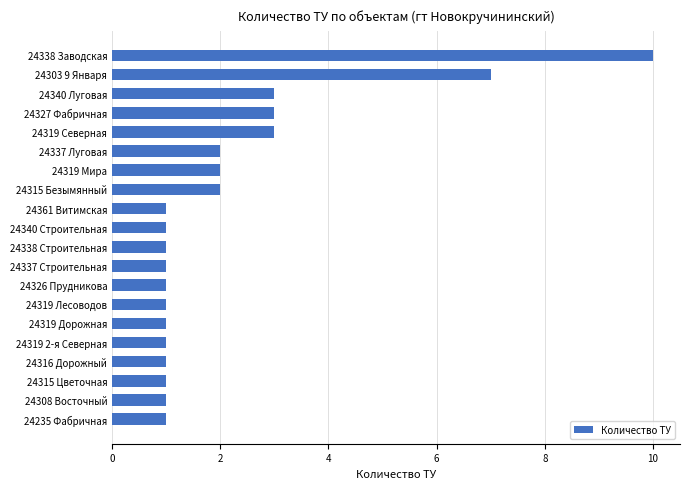

Reading top to bottom, list all the values displayed in this chart.

24338 Заводская=10	24303 9 Января=7	24340 Луговая=3	24327 Фабричная=3	24319 Северная=3	24337 Луговая=2	24319 Мира=2	24315 Безымянный=2	24361 Витимская=1	24340 Строительная=1	24338 Строительная=1	24337 Строительная=1	24326 Прудникова=1	24319 Лесоводов=1	24319 Дорожная=1	24319 2-я Северная=1	24316 Дорожный=1	24315 Цветочная=1	24308 Восточный=1	24235 Фабричная=1